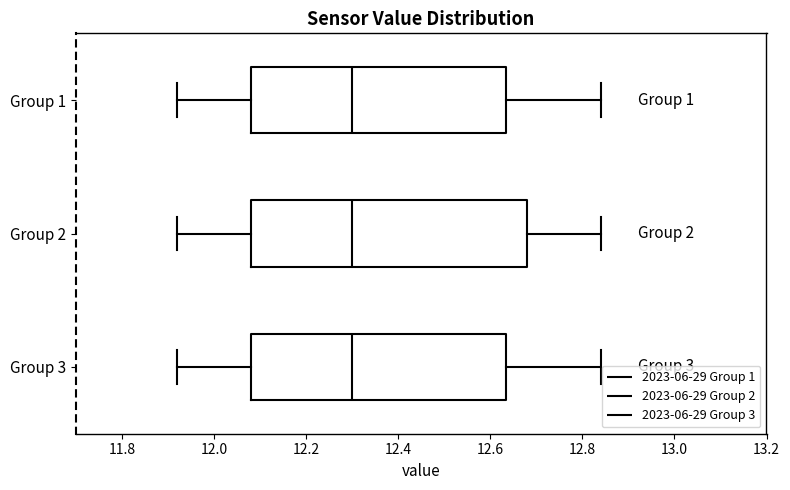

Reading bottom to top, read every box against the x-axis: the position of its median line, the range the box covers, and the ends of its whiskers. The values are not printed on the chart, so give them approximately, as read against the axis.

Group 3: median 12.30, box 12.08 to 12.64, whiskers 11.92 to 12.84
Group 2: median 12.30, box 12.08 to 12.68, whiskers 11.92 to 12.84
Group 1: median 12.30, box 12.08 to 12.64, whiskers 11.92 to 12.84